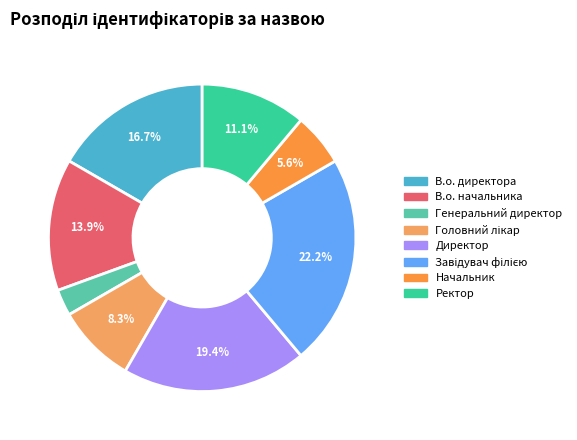

To the nearest percent, what is the difference between the Ректор and Директор slice percentages?

8%